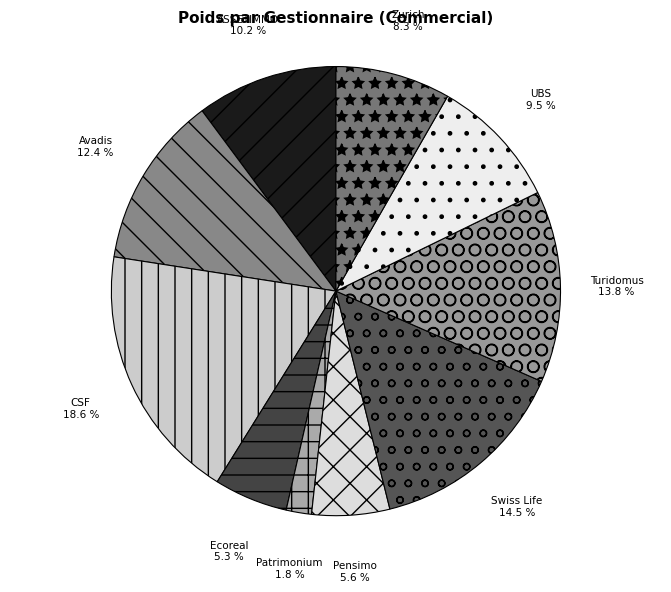

Does any single category account for the majority?

No